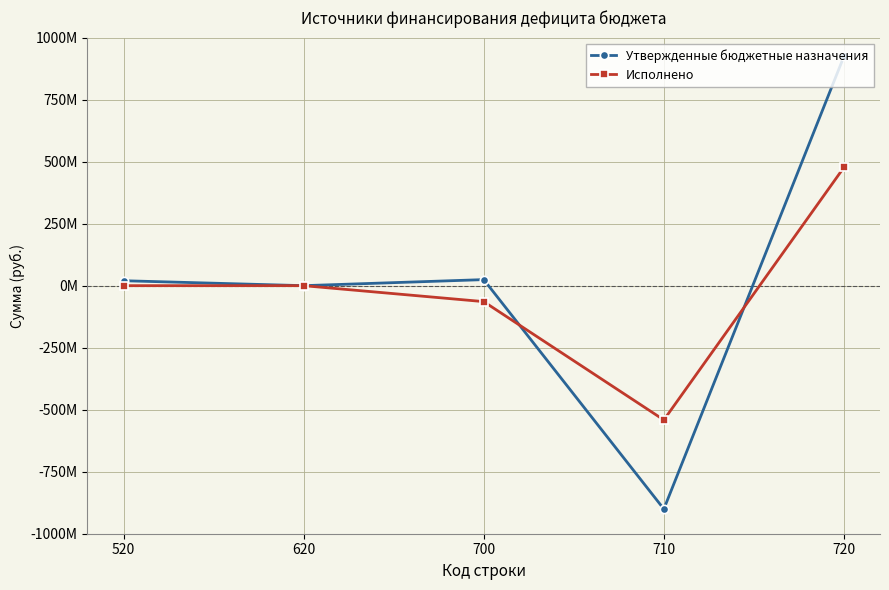

What are all the series names shown in the legend?

Утвержденные бюджетные назначения, Исполнено